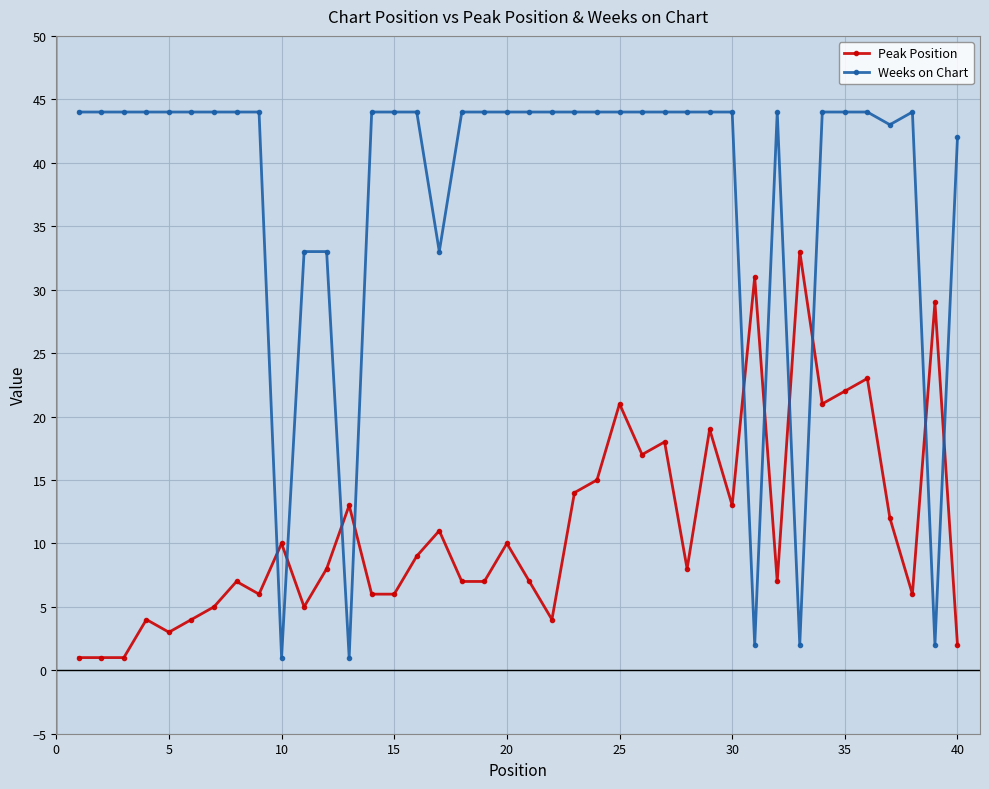

How many intersections are there between Peak Position and Weeks on Chart?

10